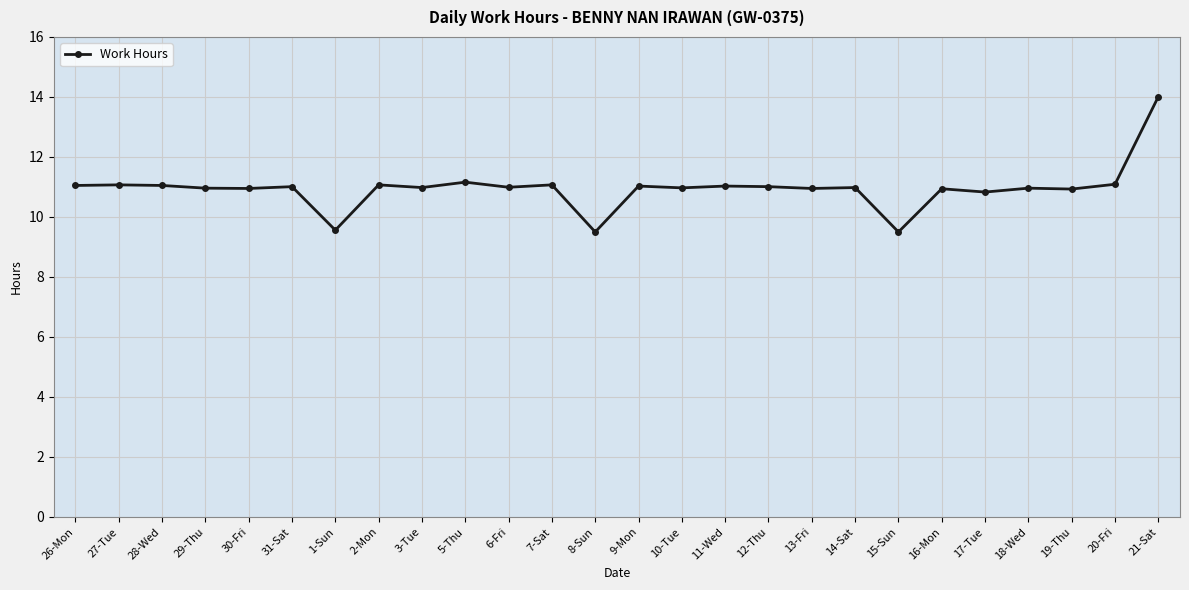

How many distinct data groups are displayed?

1